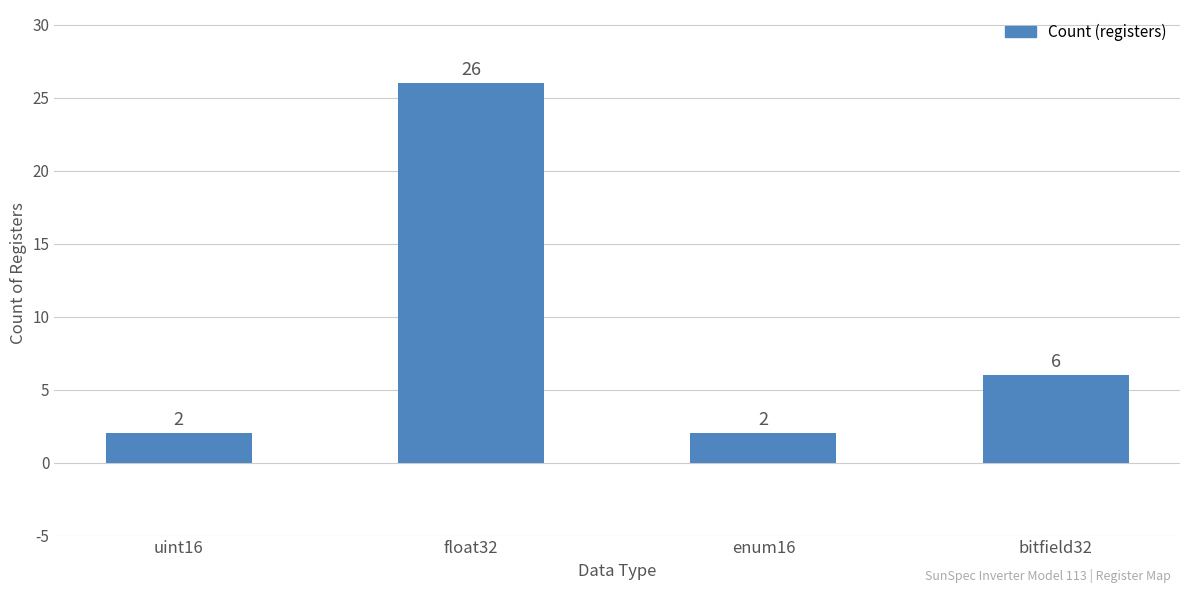

What is the label of the 1st bar from the right?

bitfield32